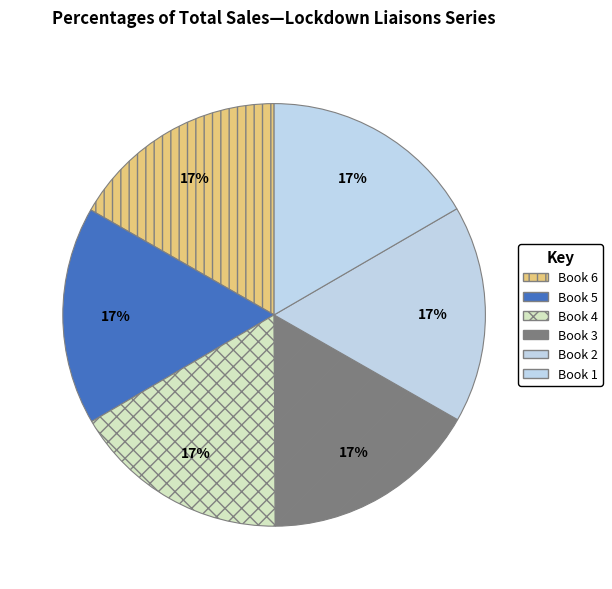

Count the number of slices in the pie.

6